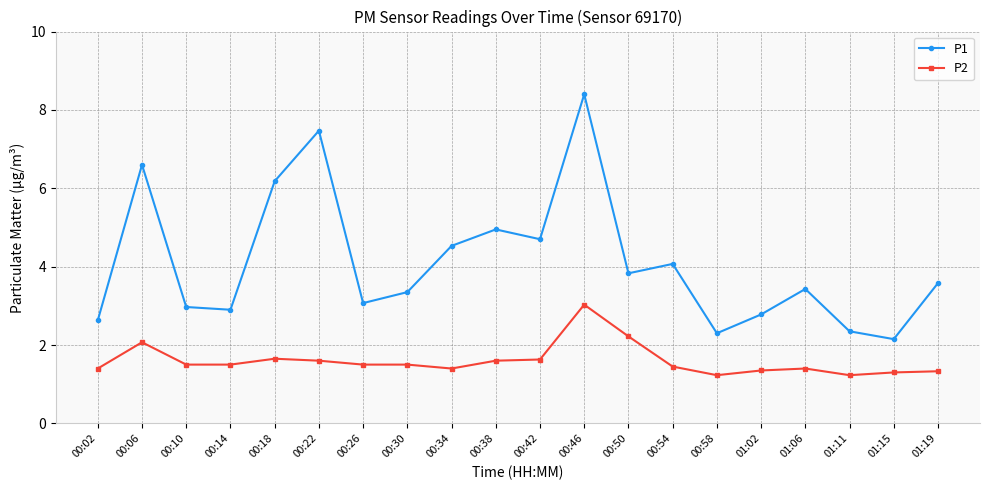

True or false: P2 has more than 2 points higher than both neighbors.

True